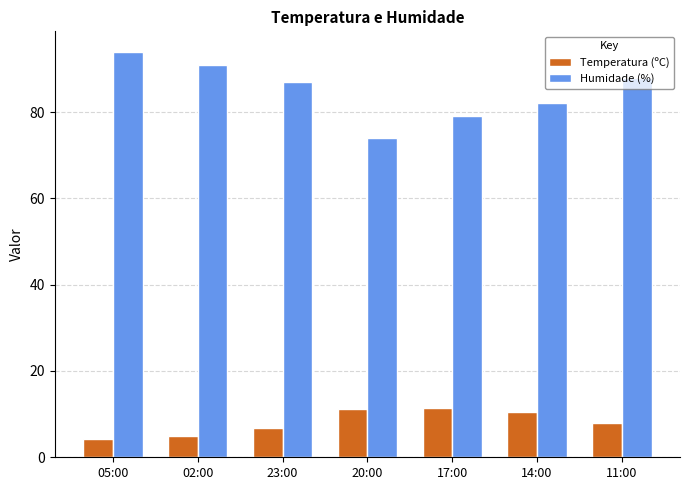

The value of Temperatura (ºC) at 05:00 is 4.3. True or false?

True